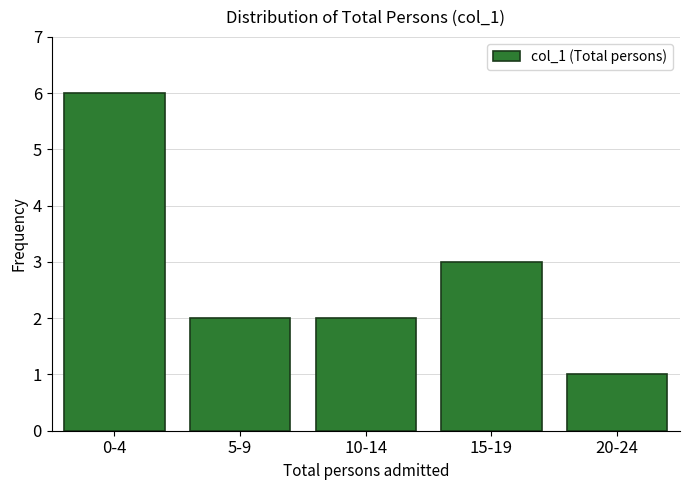

Reading left to right, what are all the values shown in this chart?

6	2	2	3	1